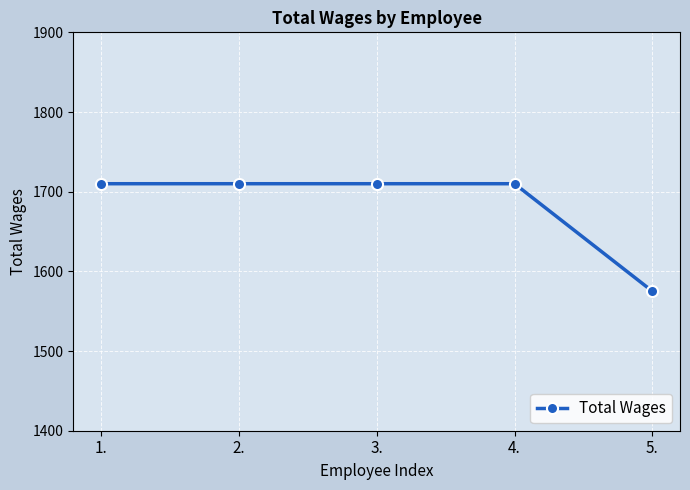

What is the sum of the values at 3. and 2.?

3420